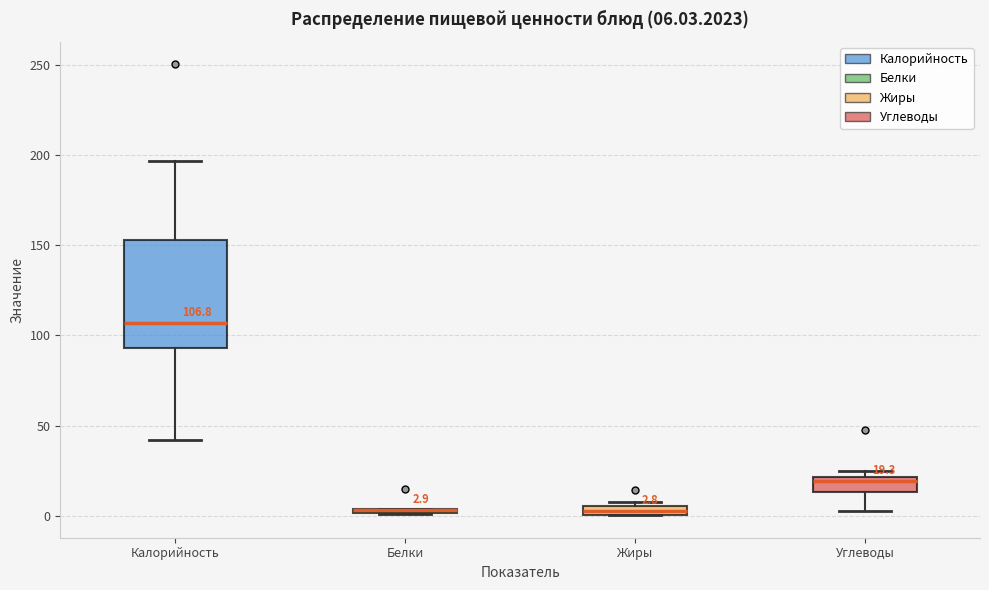

Which box is the tallest, from its lower edge to its upper edge?

Калорийность